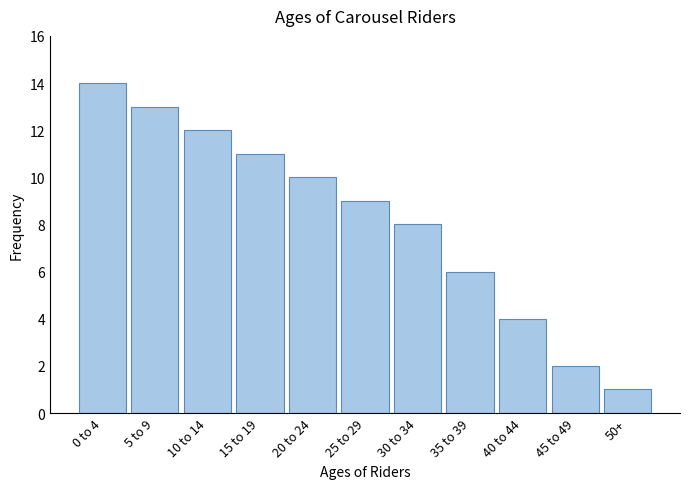

Reading right to left, transcribe all the data shown in this chart.

50+=1	45 to 49=2	40 to 44=4	35 to 39=6	30 to 34=8	25 to 29=9	20 to 24=10	15 to 19=11	10 to 14=12	5 to 9=13	0 to 4=14